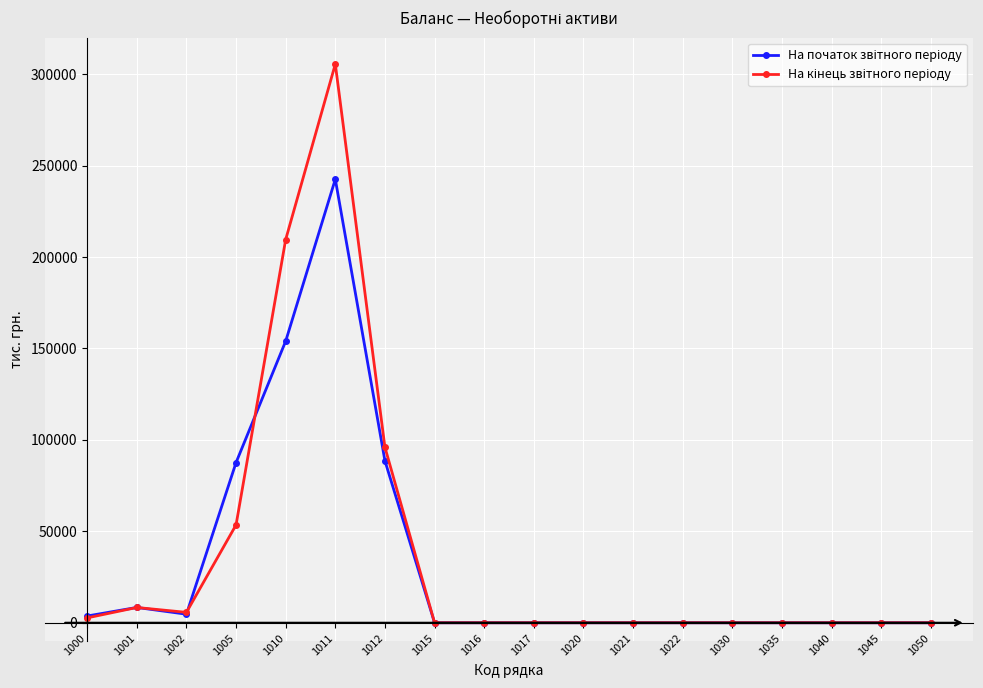

At which category is the sum across all series the highest?

1011